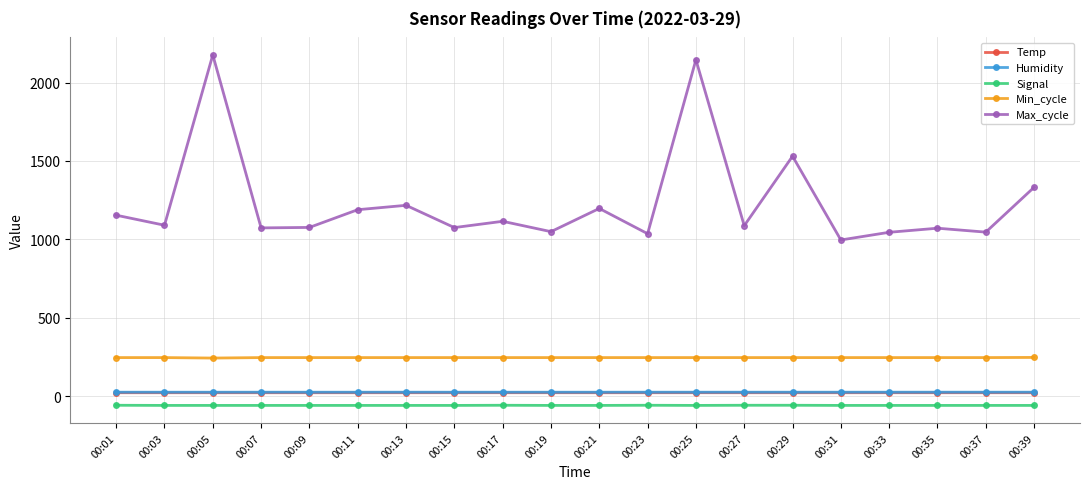

True or false: Signal and Temp intersect in this chart.

False